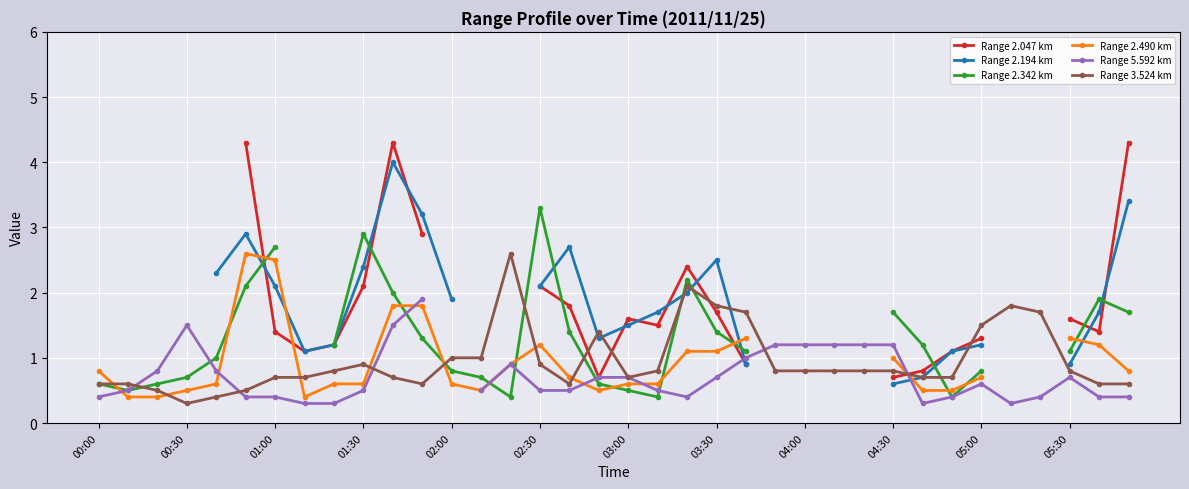

Is it true that Range 3.524 km equals 0.3 at 00:30?

True